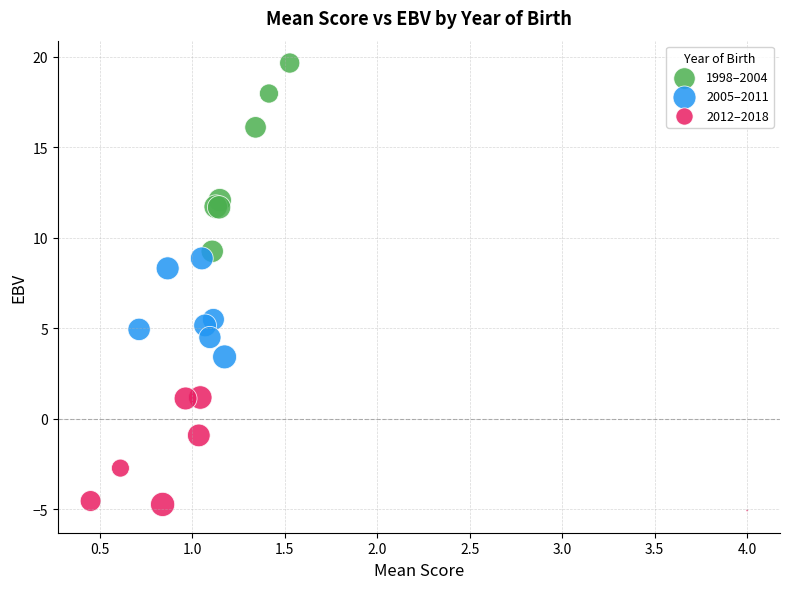

Which series contains the highest Y value?

1998–2004